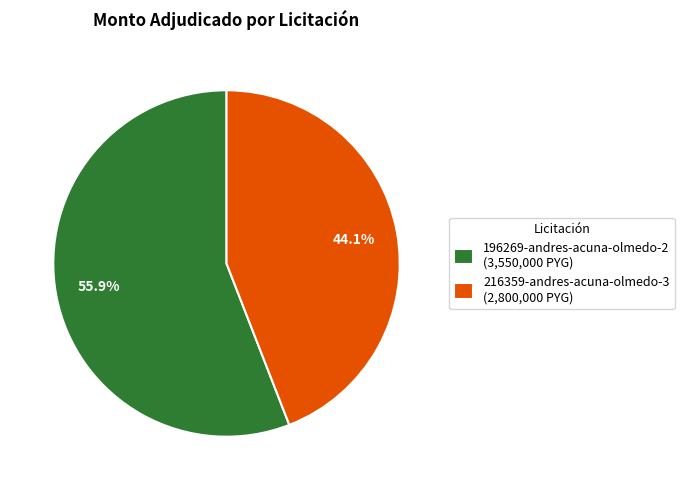

Is there any slice that represents more than half of the pie?

Yes